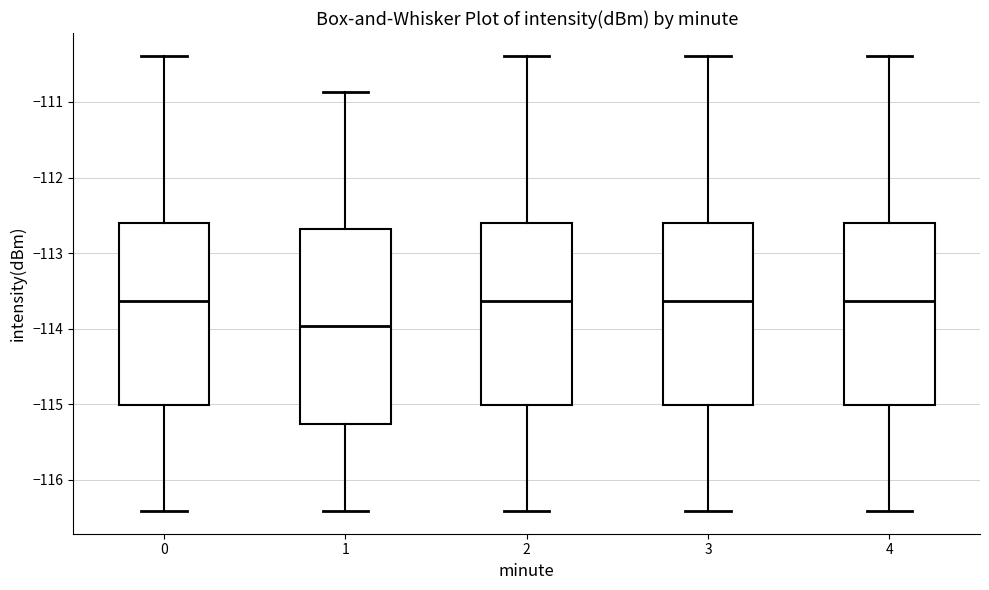

Where does the upper whisker of the box at x = 1 end on the y-axis? The values are not printed on the chart, so give them approximately, as read against the axis.

-110.9